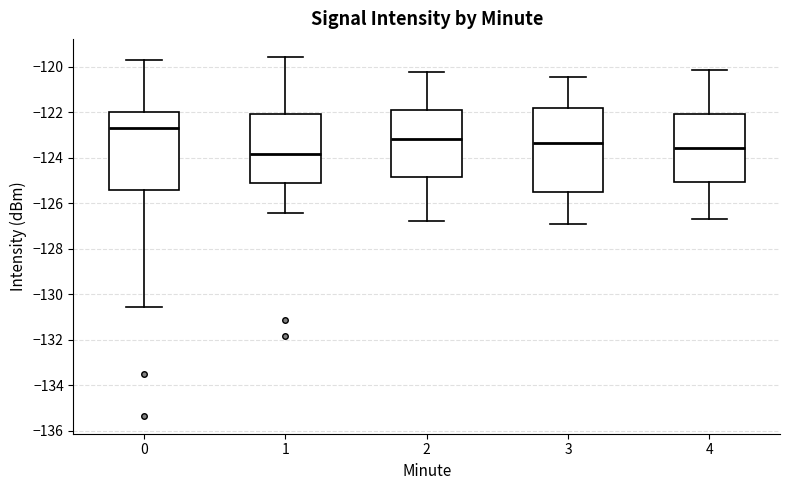

Where is the lower edge of the box at x = 2 on the y-axis? The values are not printed on the chart, so give them approximately, as read against the axis.

-124.8